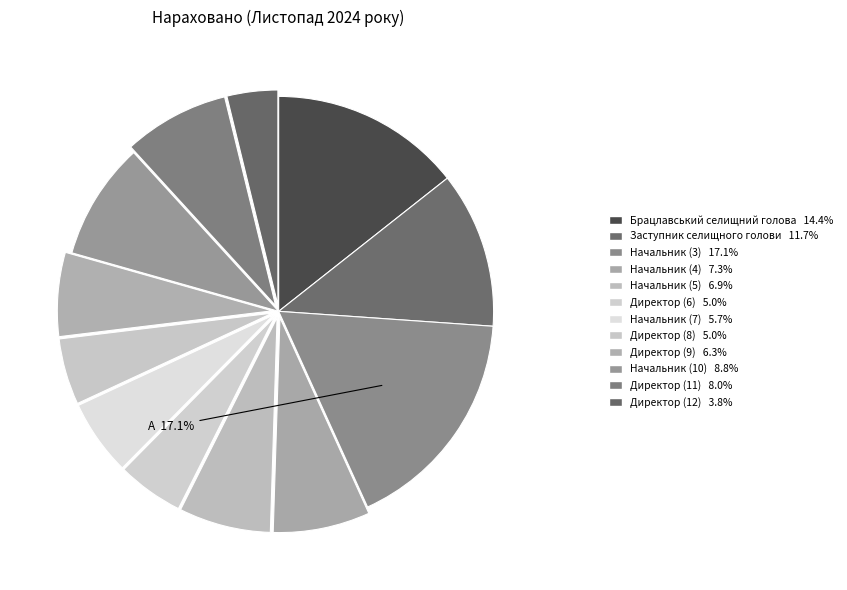

Does Начальник (4) represent more than half of the total?

No